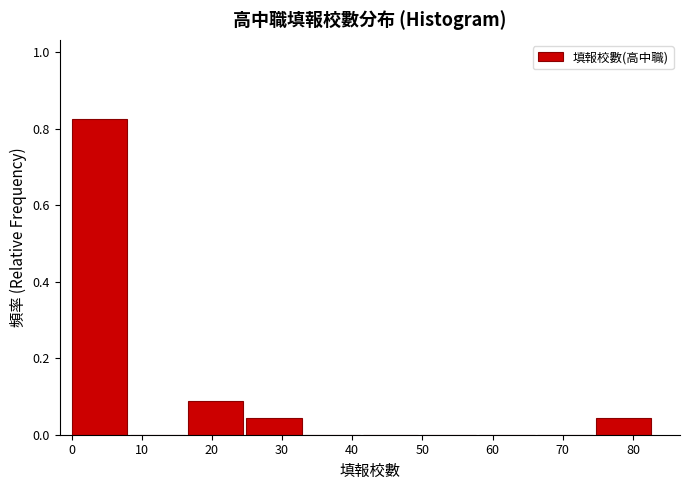

How tall is the bar that spans 24.9 to 33.2 on the x-axis? Neither the bar edges nor the heights are printed on the chart, so give them approximately, as read against the axes.

0.04